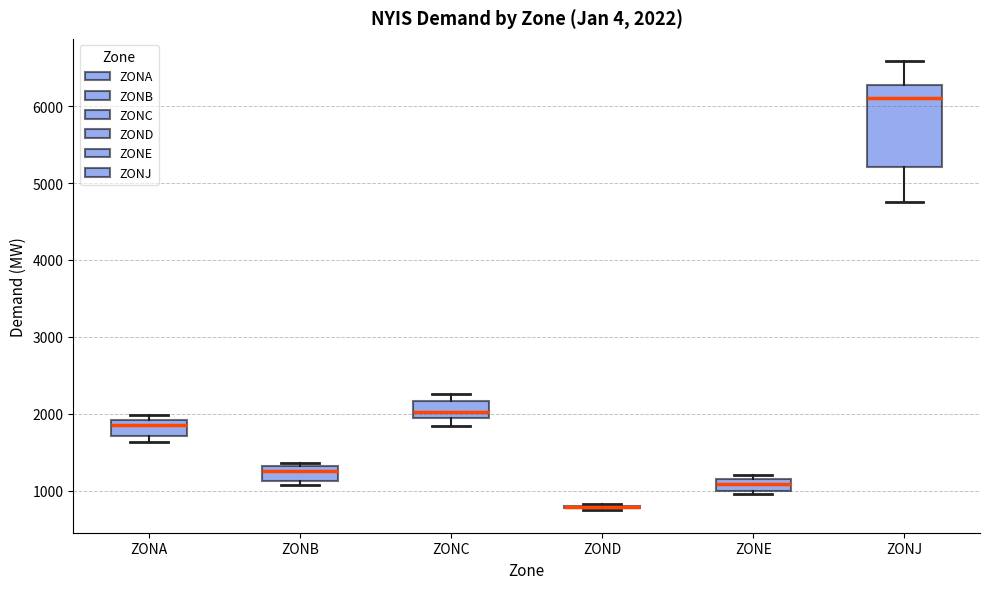

Comparing the boxes themselves (not the whiskers), which one is the tallest?

ZONJ